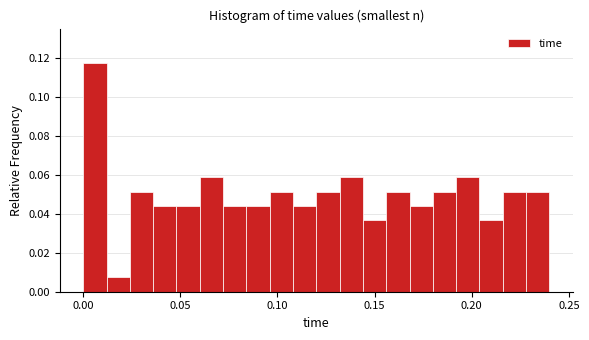

Read against the x-axis, roughly where is the centre of the tallest bar?

0.005